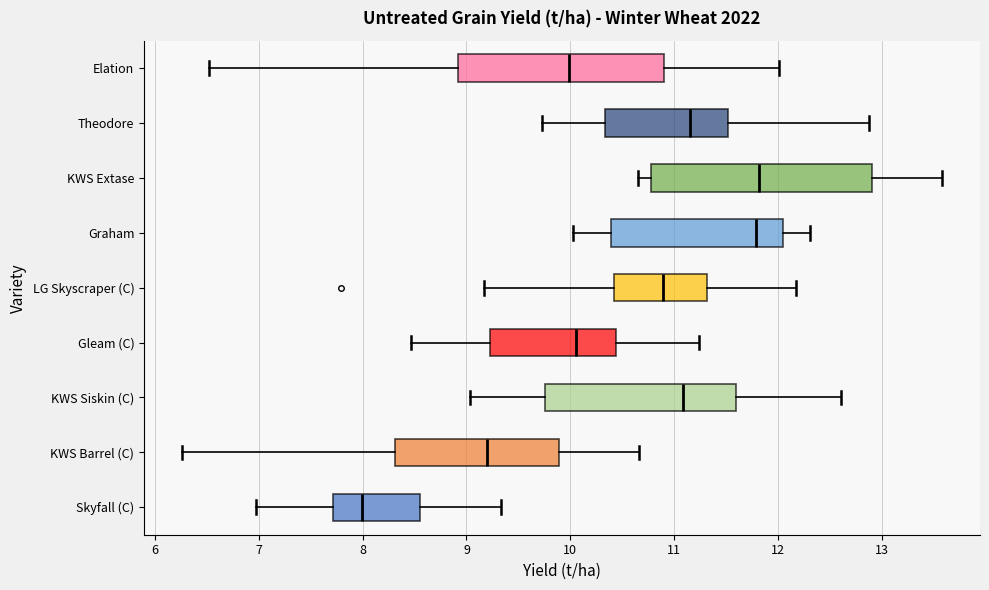

Comparing the boxes themselves (not the whiskers), which one is the widest?

KWS Extase